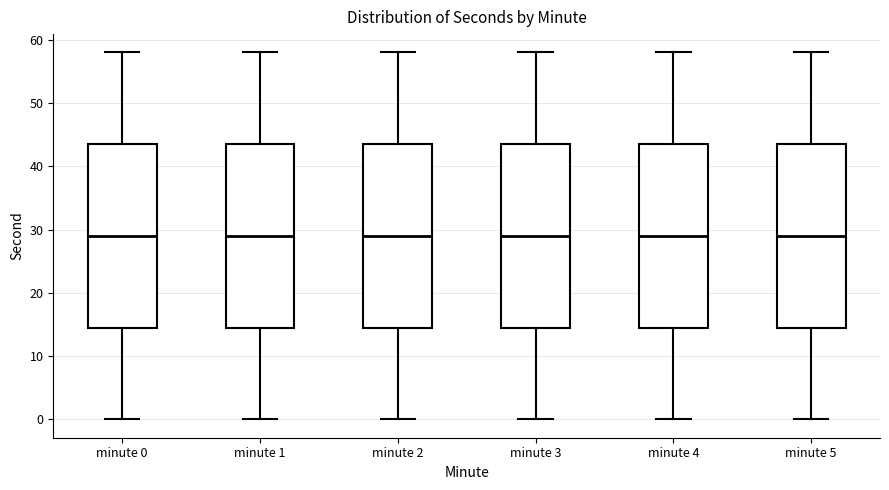

Where is the lower edge of the box for minute 5 on the y-axis? The values are not printed on the chart, so give them approximately, as read against the axis.

15